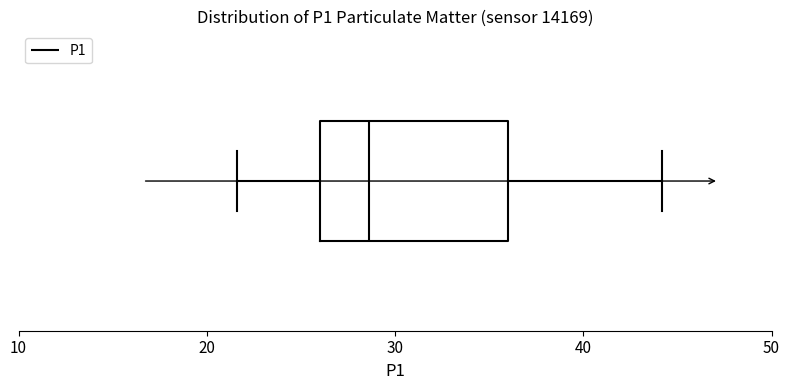

Read this box plot against the x-axis: the position of the median line, the range covered by the box, and the ends of both whiskers. The values are not printed on the chart, so give them approximately, as read against the axis.

median 29, box 26 to 36, whiskers 22 to 44